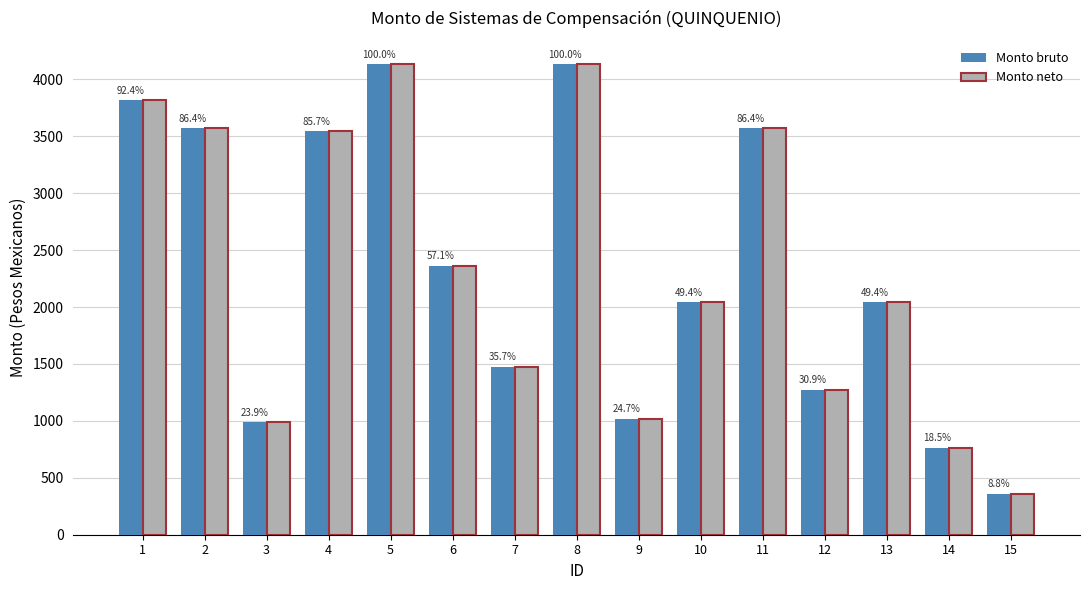

Are the bars horizontal?

No